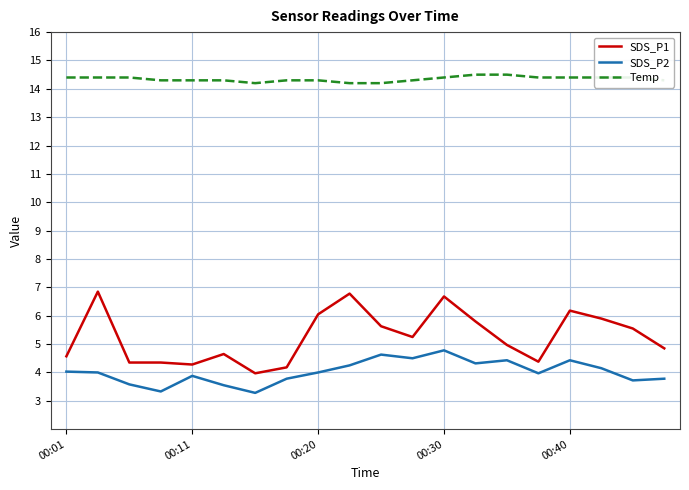

Rank the series by their maximum value, from highest to lowest.

Temp, SDS_P1, SDS_P2